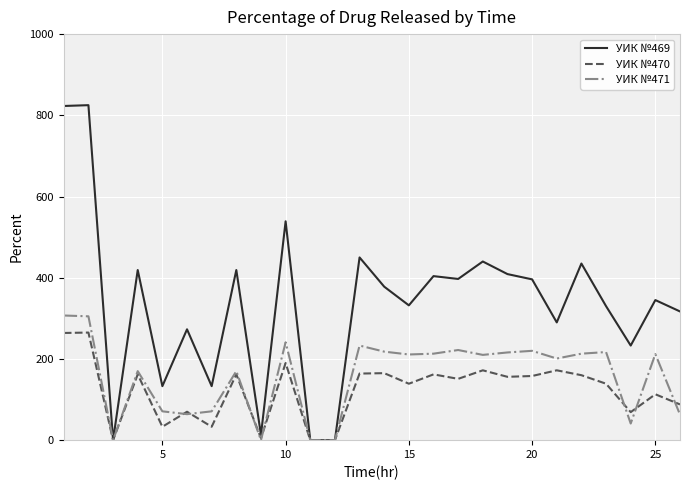

Which series has the widest spread of values?

УИК №469